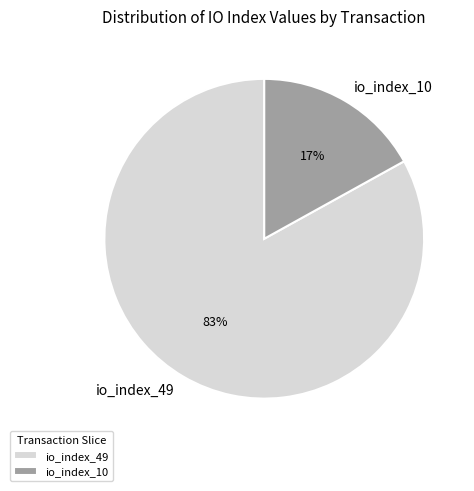

What is the largest slice in the pie chart?

io_index_49